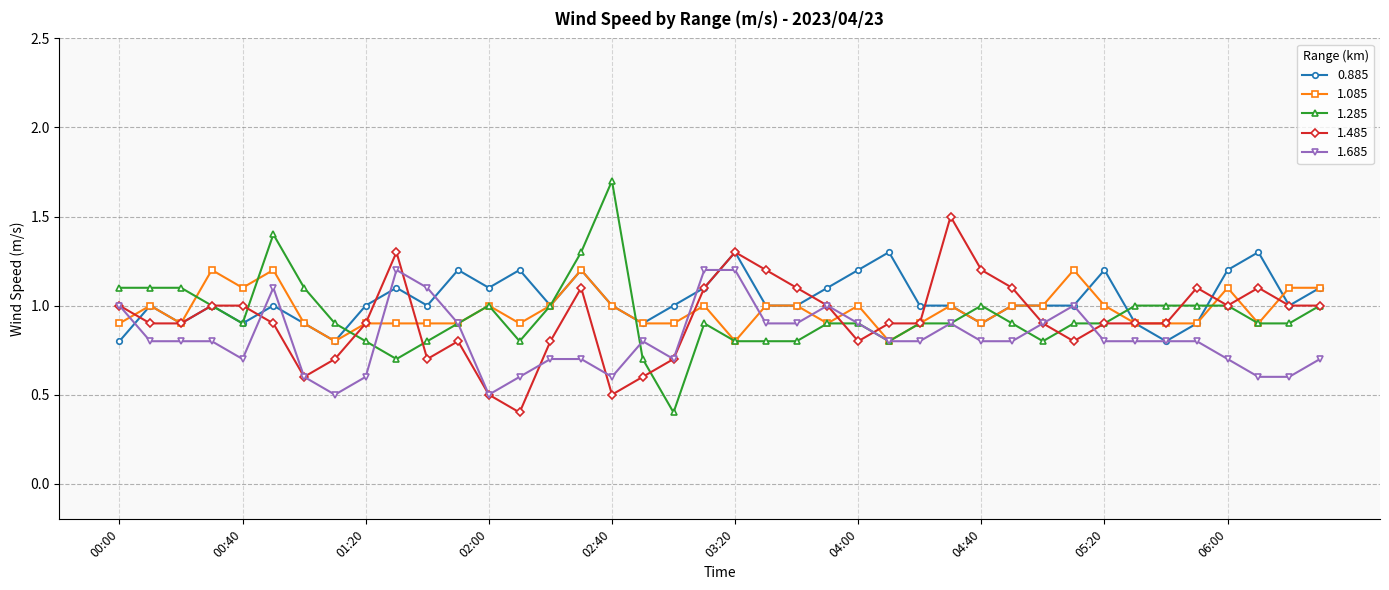

True or false: 1.485 has more than 2 interior local peaks.

True